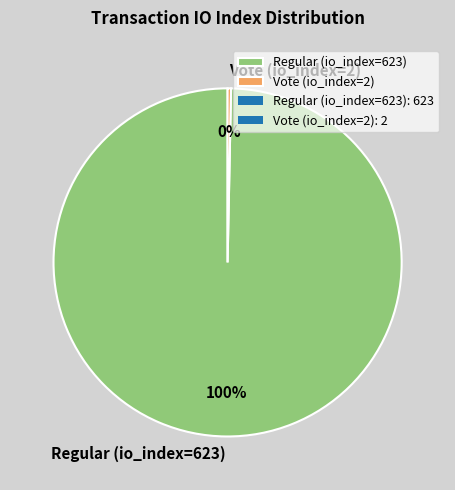

To the nearest percent, what is the combined percentage of Vote (io_index=2) and Regular (io_index=623)?

100%